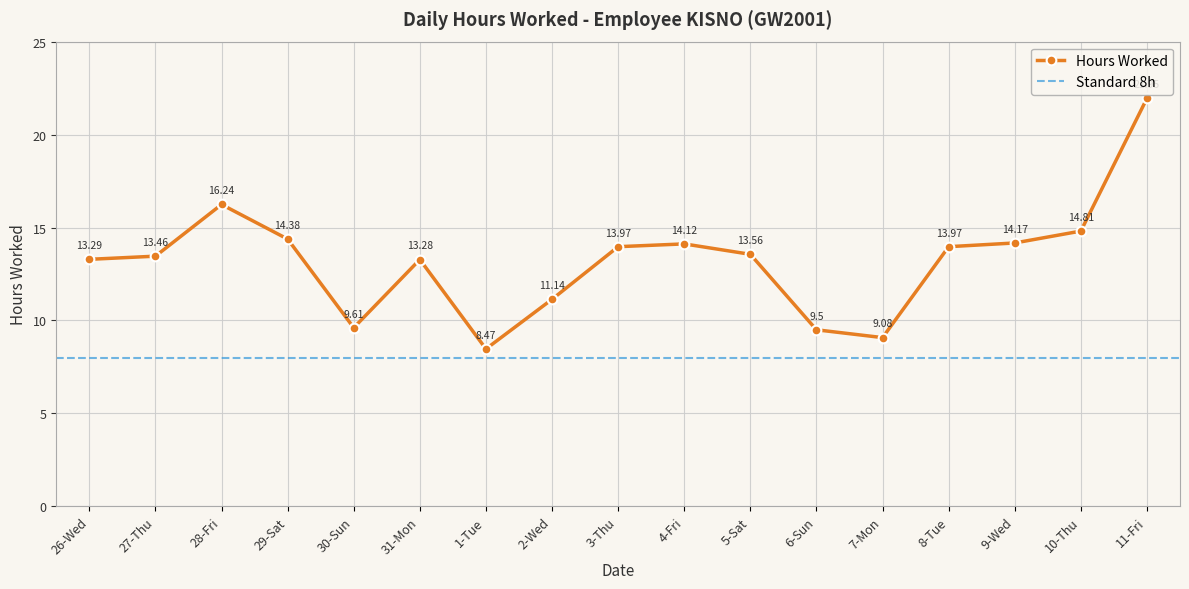

What is the label of the 14th point from the right?

29-Sat